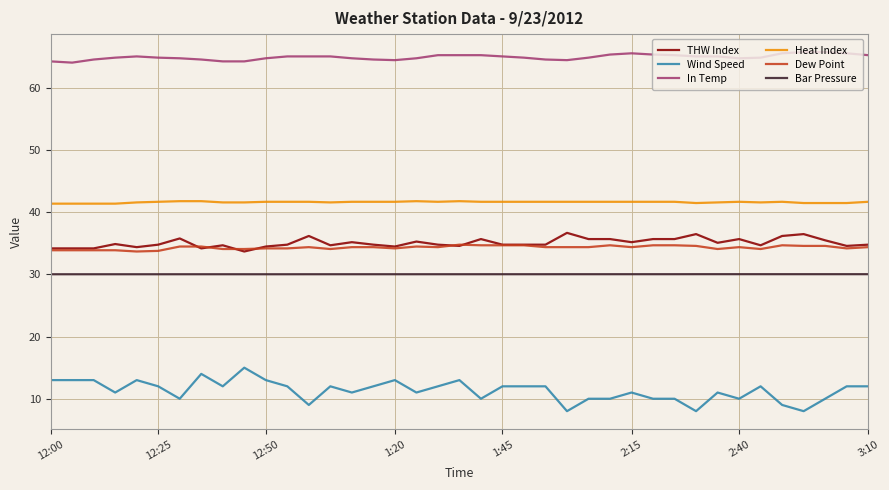

What is the average value of the Dew Point series?

34.3